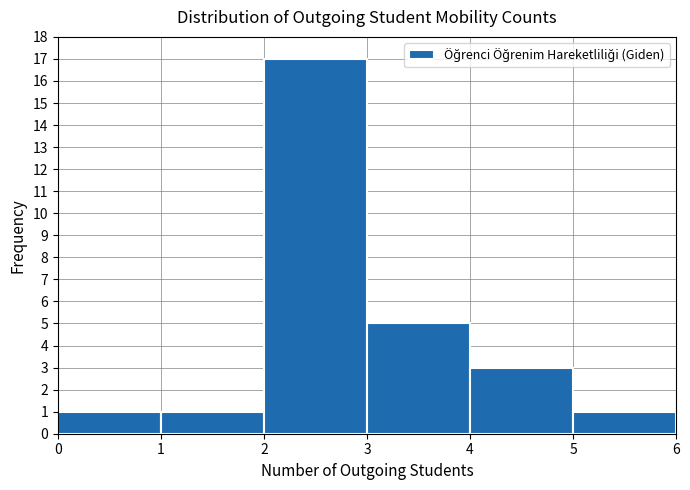

How tall is the bar that spans 3 to 4 on the x-axis? The values are not printed on the chart, so give them approximately, as read against the axis.

5